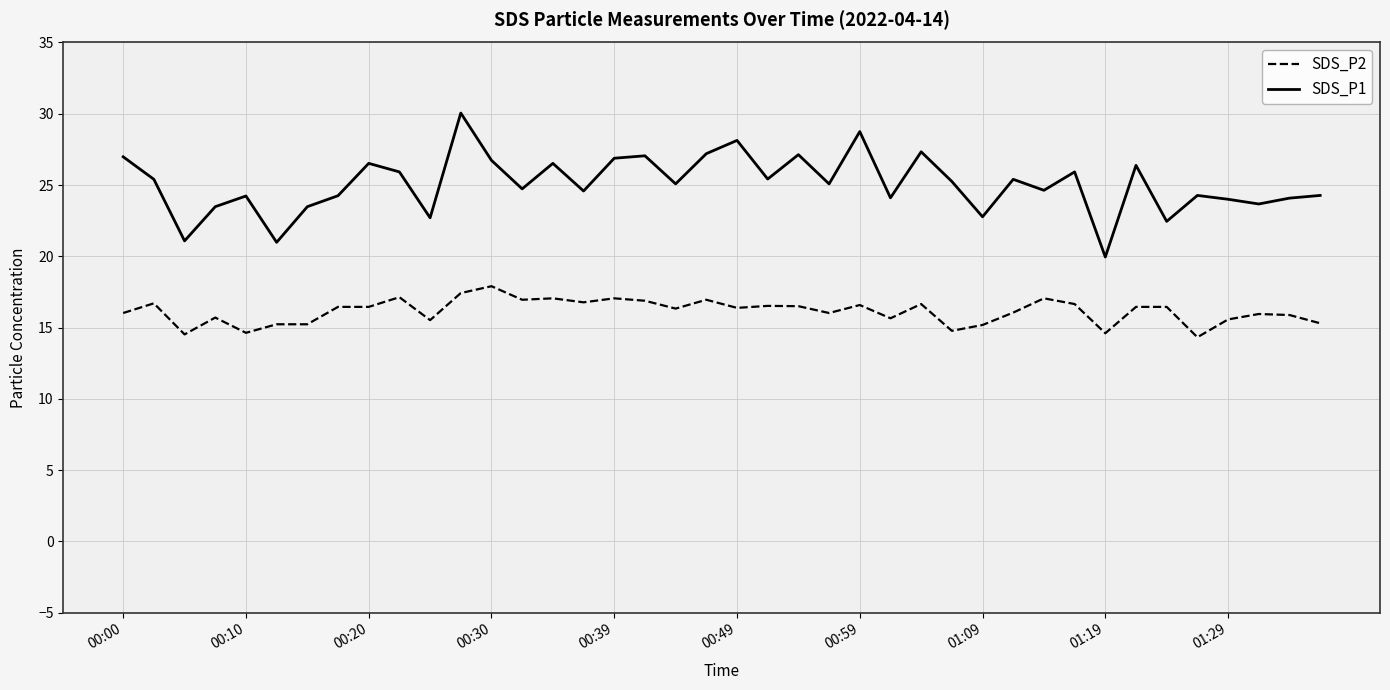

Which series has the widest spread of values?

SDS_P1